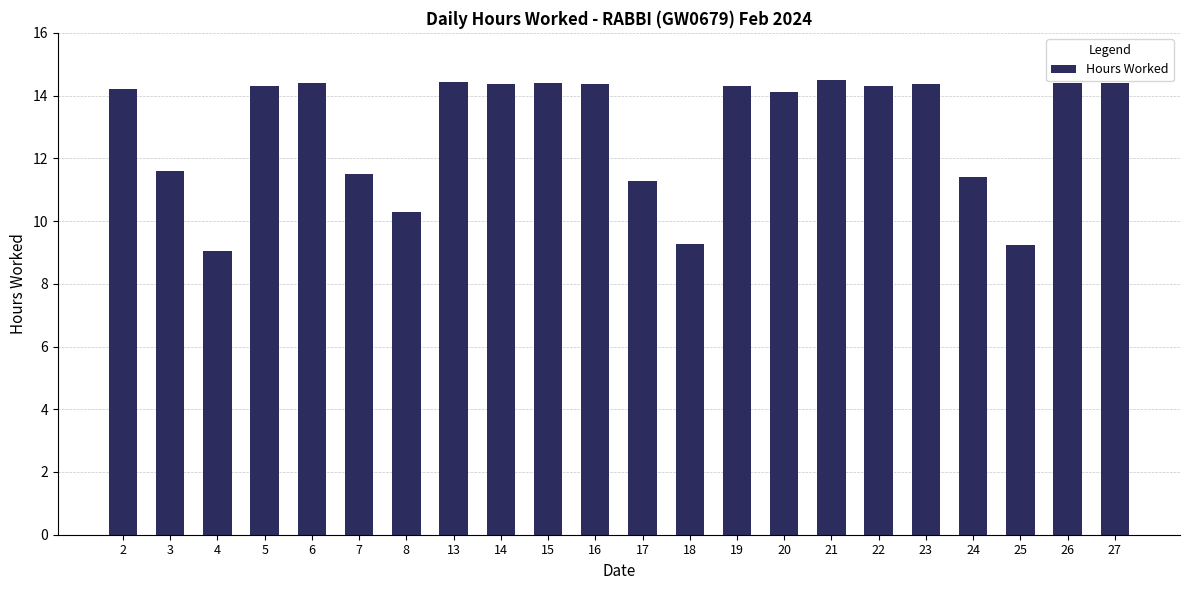

Approximately how many times larger is the value at 25 compared to 17?

0.8